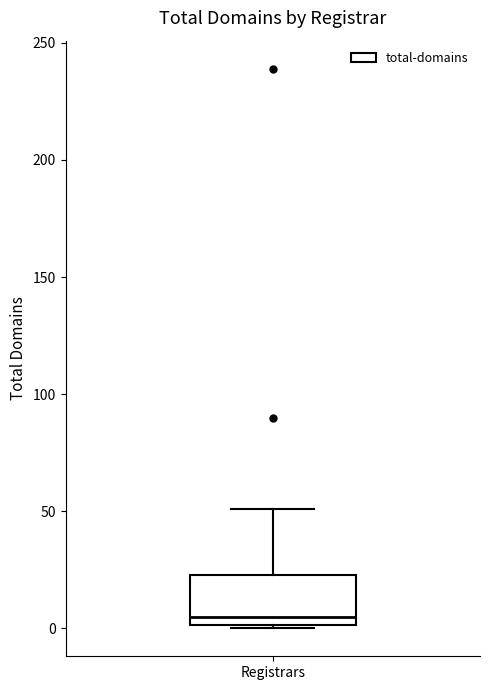

Where does the upper whisker of the box for Registrars end on the y-axis? The values are not printed on the chart, so give them approximately, as read against the axis.

50